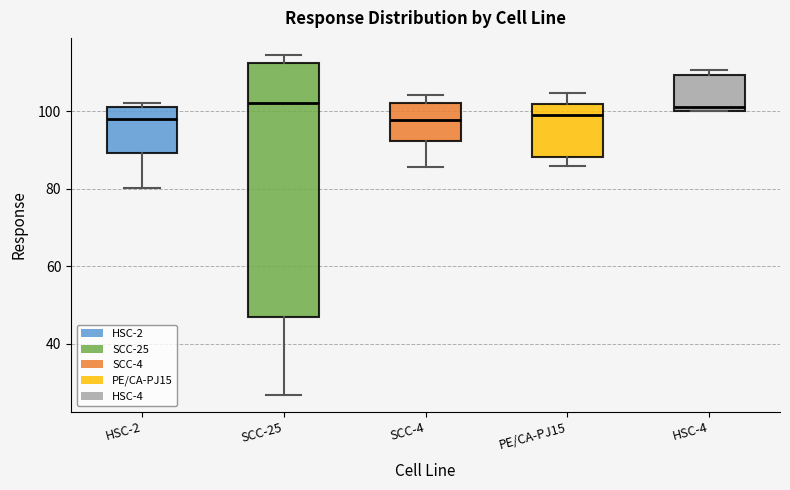

Reading left to right, transcribe this box plot: for each box, give where its median line is, the range the box spans, and where its two whiskers end, as read against the y-axis. The values are not printed on the chart, so give them approximately, as read against the axis.

HSC-2: median 98, box 90 to 102, whiskers 80 to 102 (just above the box's upper edge)
SCC-25: median 102, box 46 to 112, whiskers 26 to 114
SCC-4: median 98, box 92 to 102, whiskers 86 to 104
PE/CA-PJ15: median 98, box 88 to 102, whiskers 86 to 104
HSC-4: median 102, box 100 to 110, whiskers 100 to 110 (just above the box's upper edge)